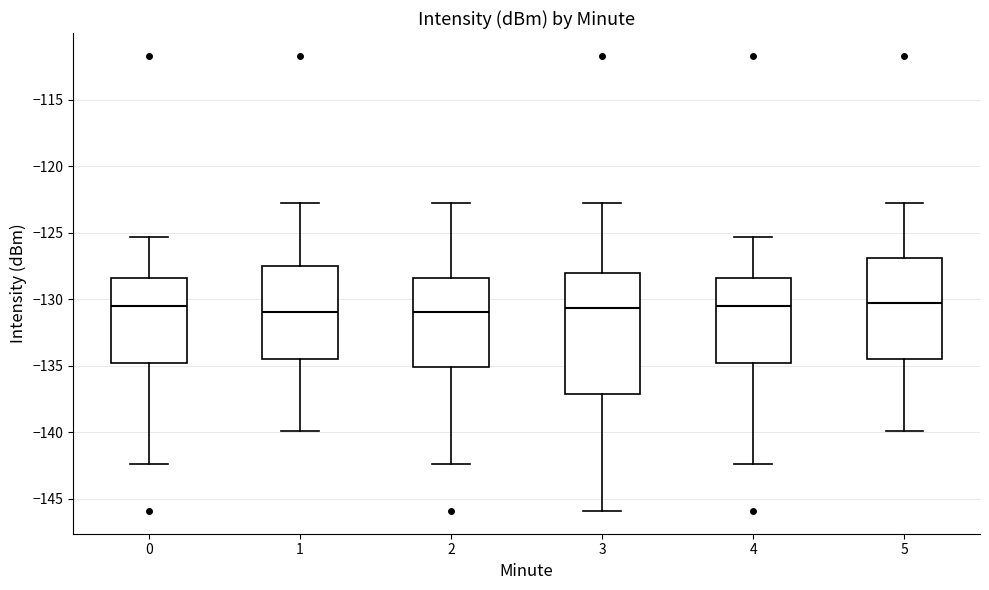

Reading left to right, read every box against the y-axis: the position of its median line, the range the box covers, and the ends of its whiskers. The values are not printed on the chart, so give them approximately, as read against the axis.

0: median -130.5, box -135.0 to -128.5, whiskers -142.5 to -125.5
1: median -131.0, box -134.5 to -127.5, whiskers -140.0 to -122.5
2: median -131.0, box -135.0 to -128.5, whiskers -142.5 to -122.5
3: median -130.5, box -137.0 to -128.0, whiskers -146.0 to -122.5
4: median -130.5, box -135.0 to -128.5, whiskers -142.5 to -125.5
5: median -130.5, box -134.5 to -127.0, whiskers -140.0 to -122.5